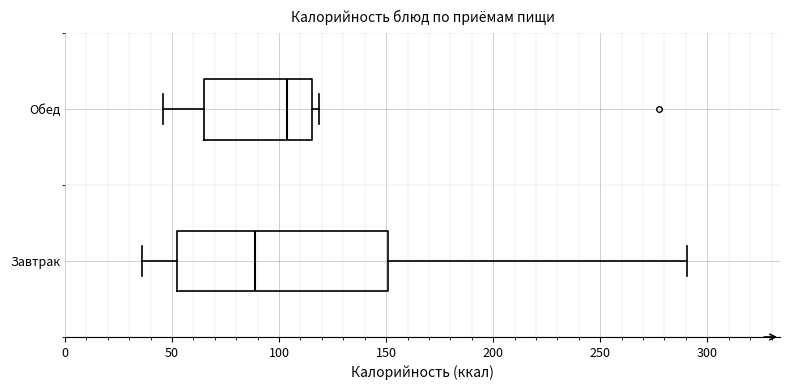

Reading bottom to top, read every box against the x-axis: the position of its median line, the range the box covers, and the ends of its whiskers. The values are not printed on the chart, so give them approximately, as read against the axis.

Завтрак: median 90, box 50 to 150, whiskers 35 to 290
Обед: median 105, box 65 to 115, whiskers 45 to 120